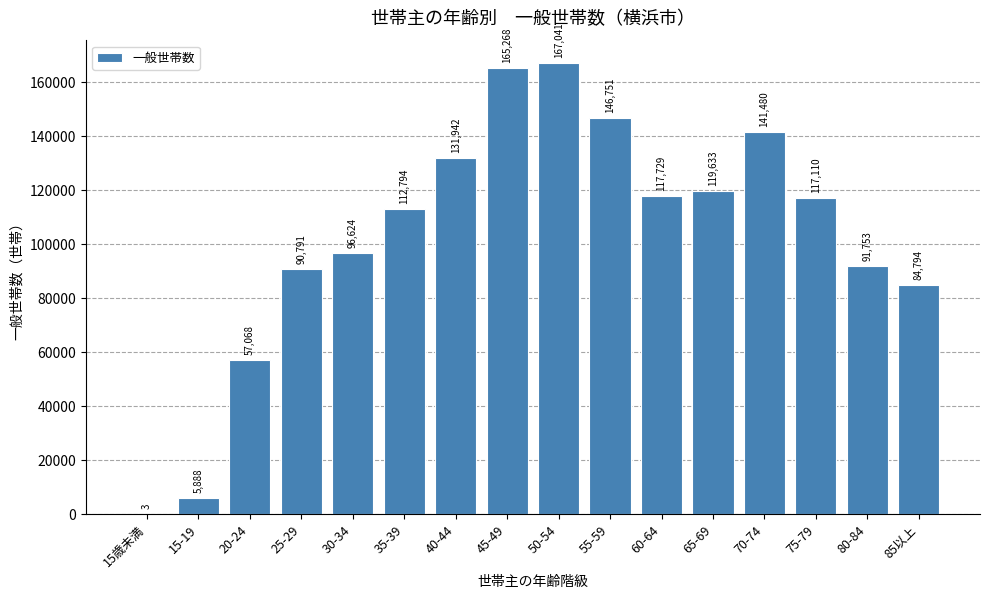

Reading left to right, extract all data points from this chart.

15歳未満=3	15-19=5888	20-24=57068	25-29=90791	30-34=96624	35-39=112794	40-44=131942	45-49=165268	50-54=167041	55-59=146751	60-64=117729	65-69=119633	70-74=141480	75-79=117110	80-84=91753	85以上=84794